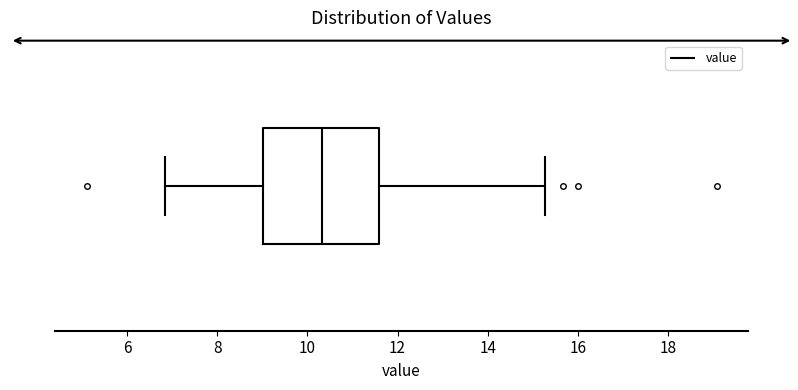

Transcribe this box plot: give where the median line is, the range the box spans, and where the two whiskers end, as read against the x-axis. The values are not printed on the chart, so give them approximately, as read against the axis.

median 10.4, box 9.0 to 11.6, whiskers 6.8 to 15.2